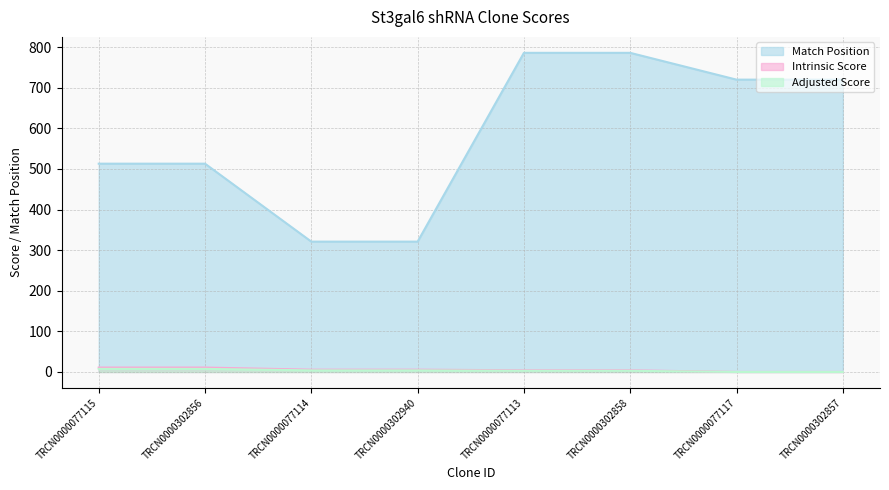

What are all the series names shown in the legend?

Match Position, Intrinsic Score, Adjusted Score